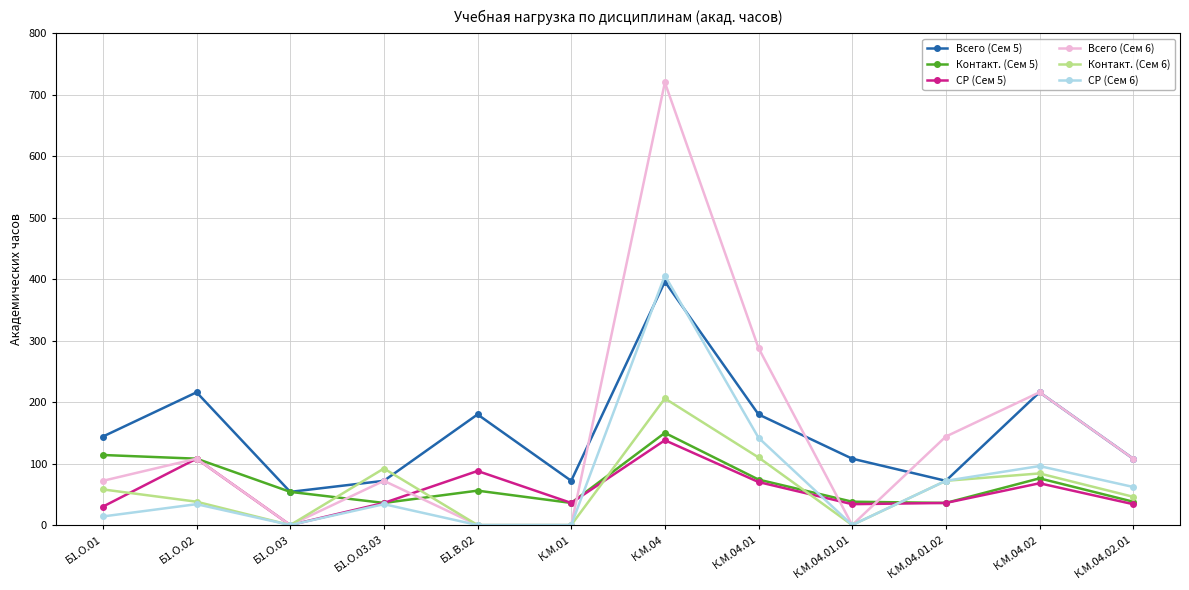

Which series has the largest total across all categories?

Всего (Сем 5)